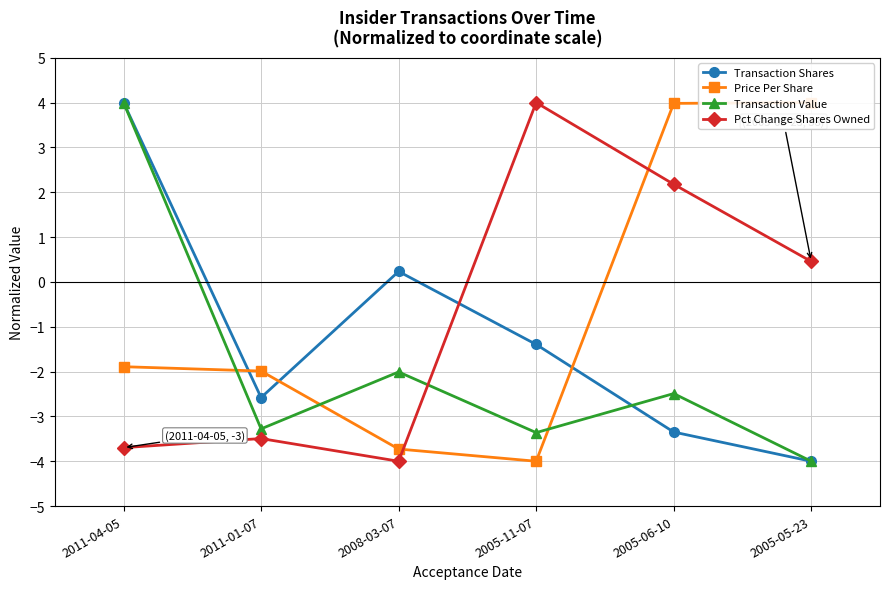

Is it true that Transaction Value equals -2.0 at 2008-03-07?

True